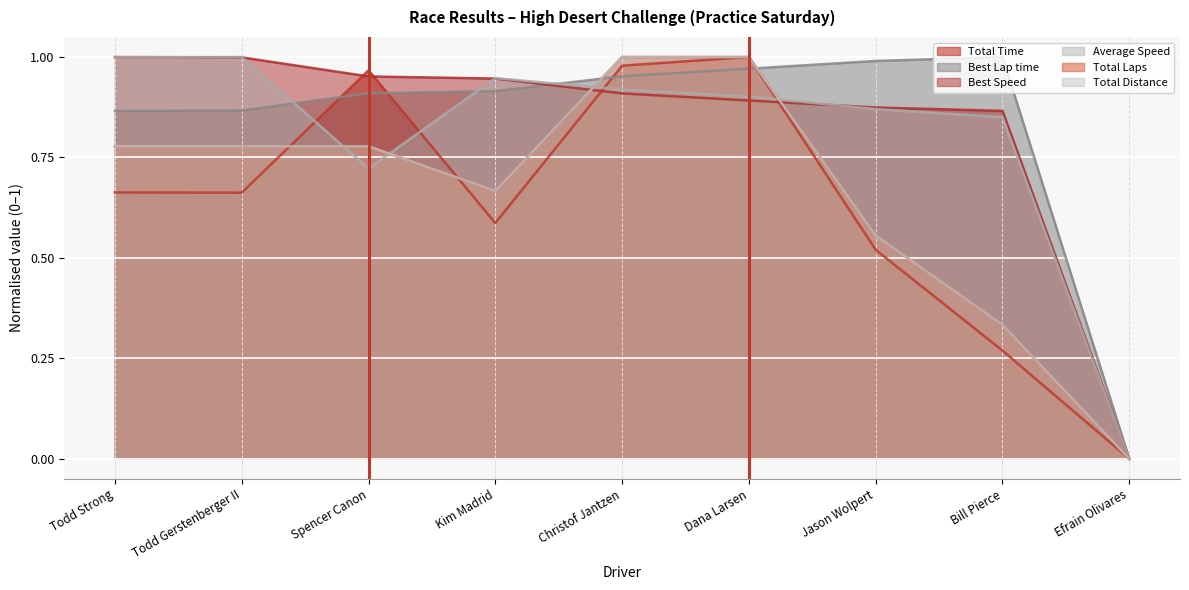

How many data points in Average Speed are above 0?

8